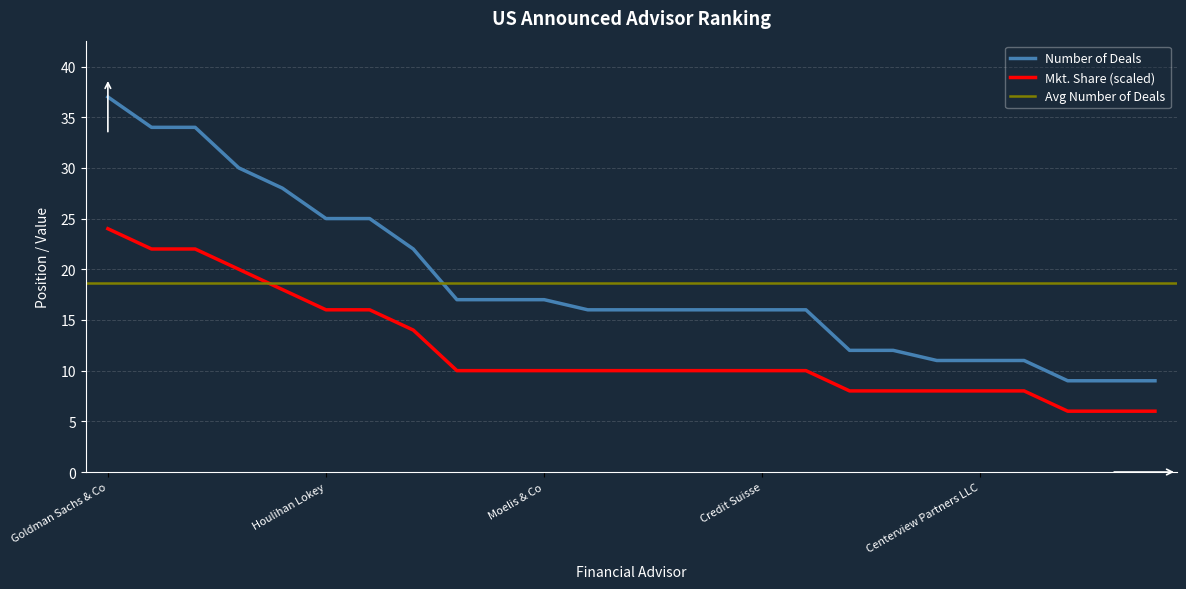

At which label does Mkt. Share reach its peak?

Goldman Sachs & Co